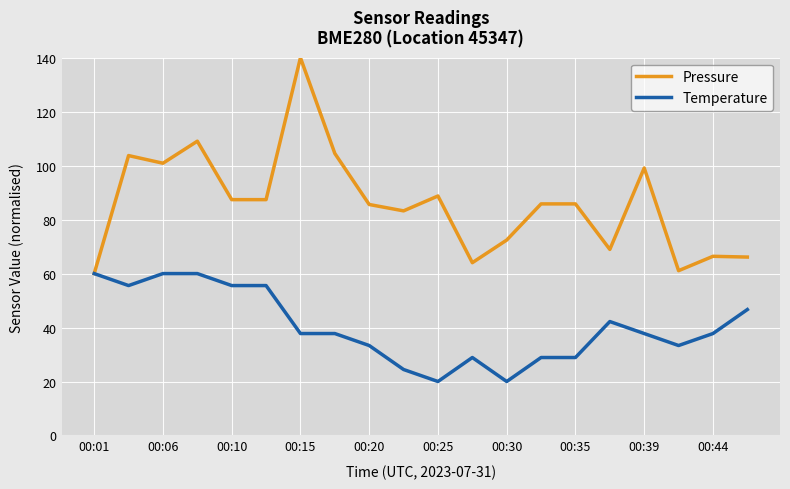

What is the minimum value for Temperature?

20.0